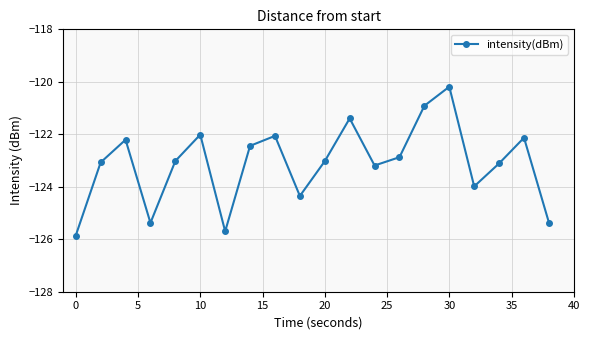

Does the chart display data point markers on the line(s)?

Yes